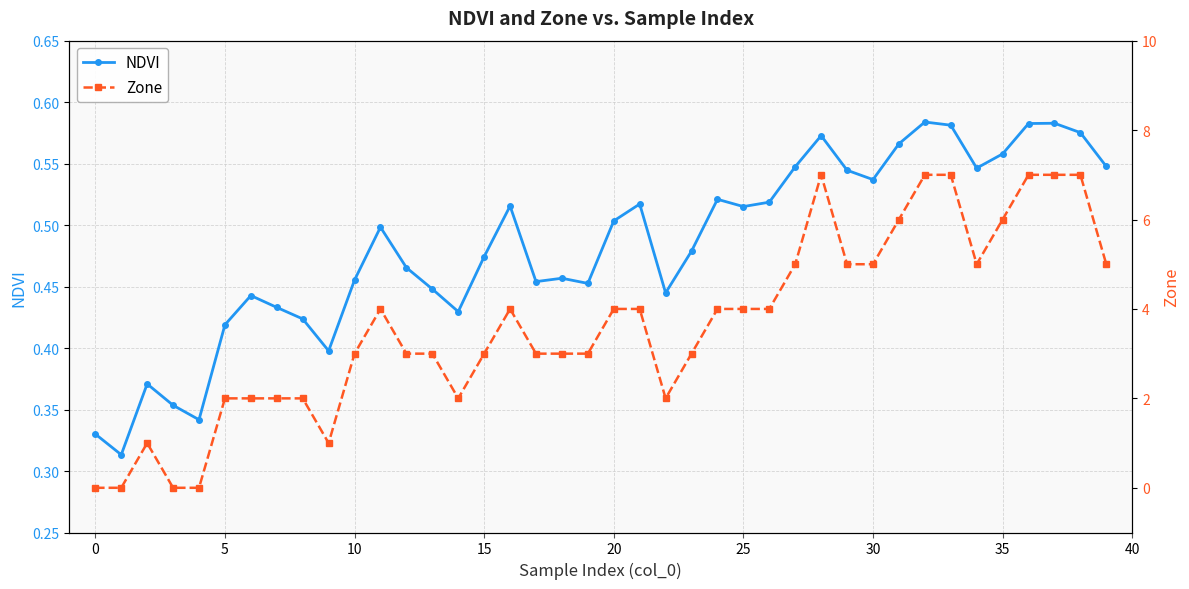

True or false: NDVI has more than 2 interior local peaks.

True